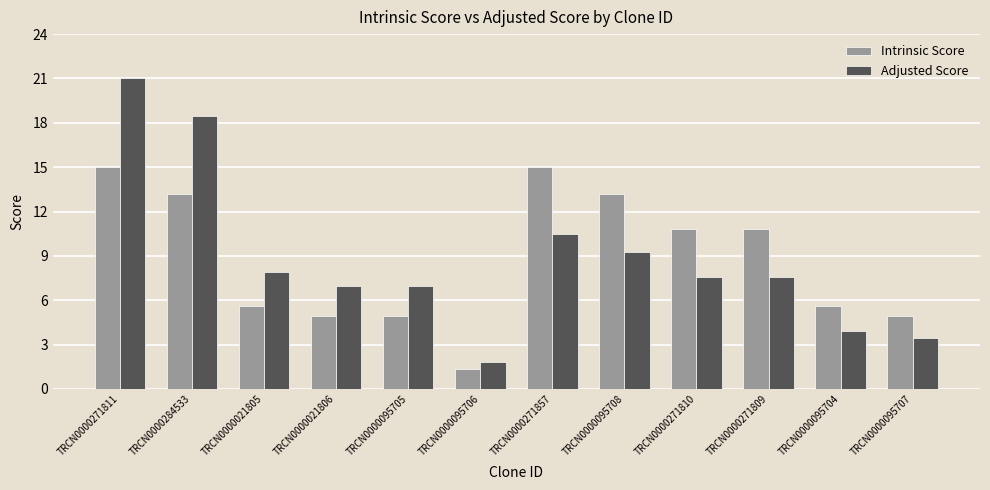

Is it true that Intrinsic Score equals 17.5 at TRCN0000271810?

False